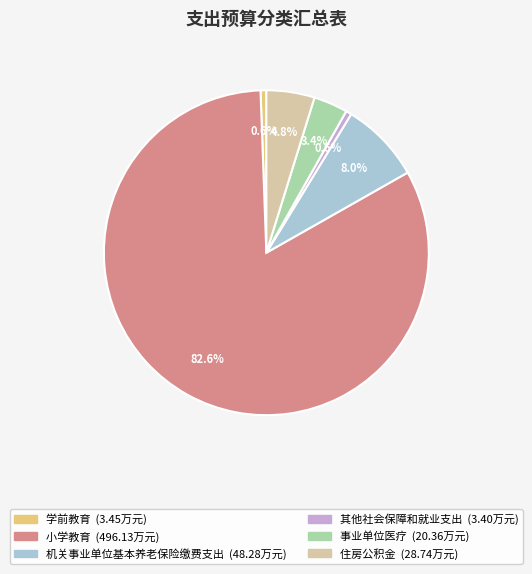

To the nearest percent, what portion does 其他社会保障和就业支出 represent?

1%